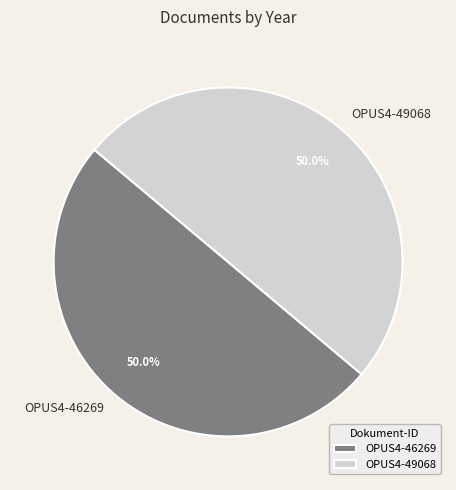

Approximately how many times larger is the value at OPUS4-46269 compared to OPUS4-49068?

1.0